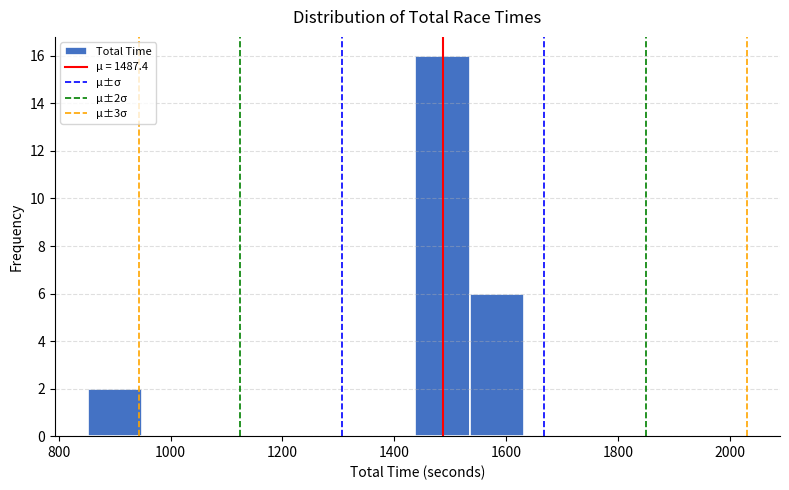

Which range on the x-axis has the tallest bar?

1440 to 1540